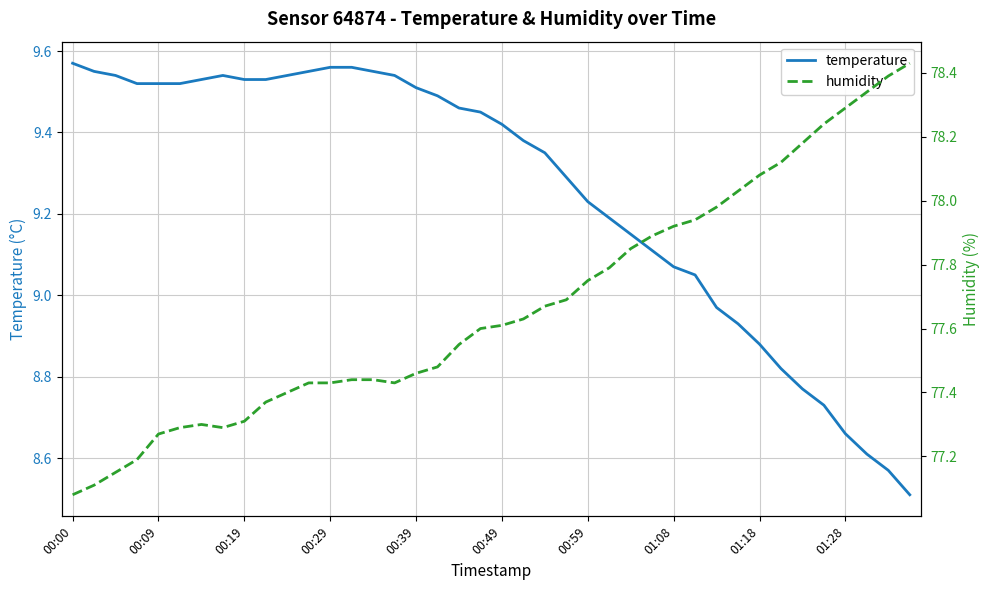

True or false: temperature has more than 0 points higher than both neighbors.

True